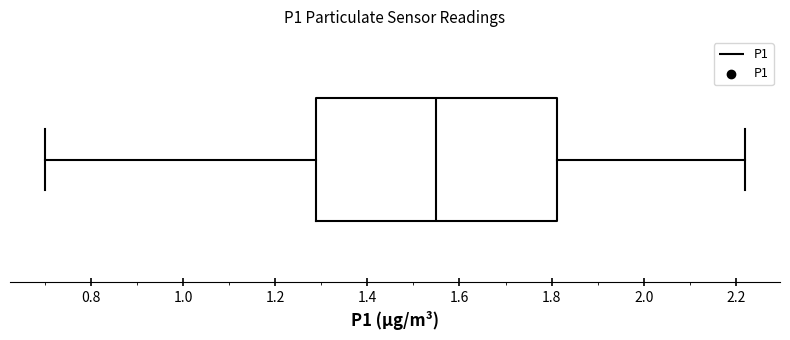

Where is the left edge of the box on the x-axis? The values are not printed on the chart, so give them approximately, as read against the axis.

1.28